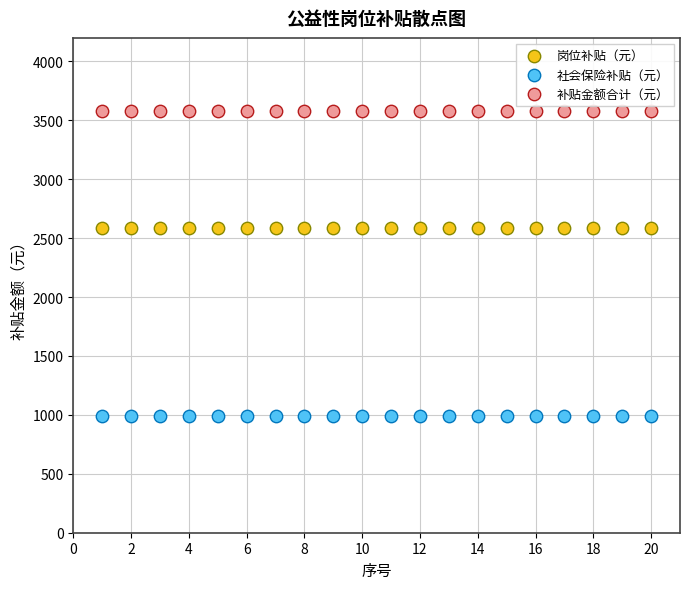

What are all the series names shown in the legend?

岗位补贴（元）, 社会保险补贴（元）, 补贴金额合计（元）